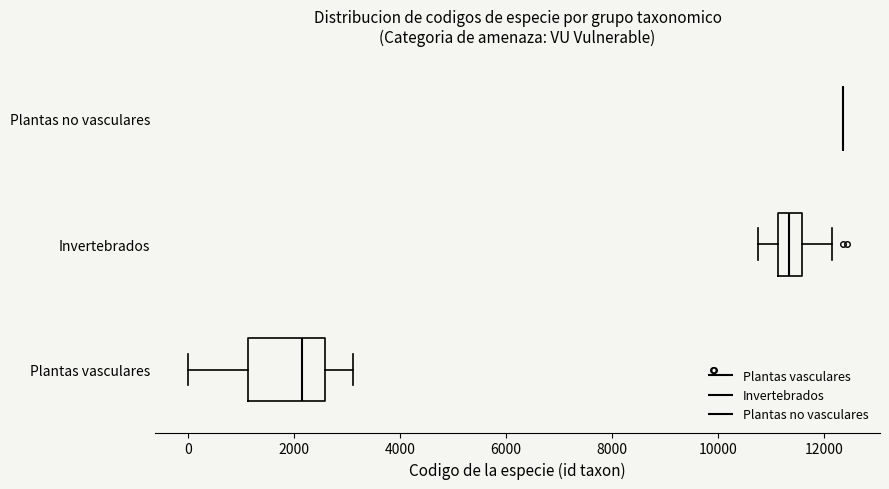

Comparing the boxes themselves (not the whiskers), which one is the widest?

Plantas vasculares